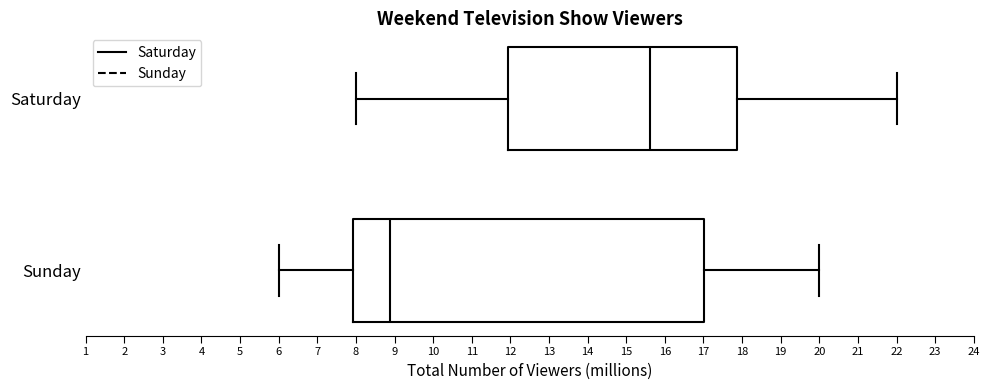

Where does the left whisker of the box for Sunday end on the x-axis? The values are not printed on the chart, so give them approximately, as read against the axis.

6.0